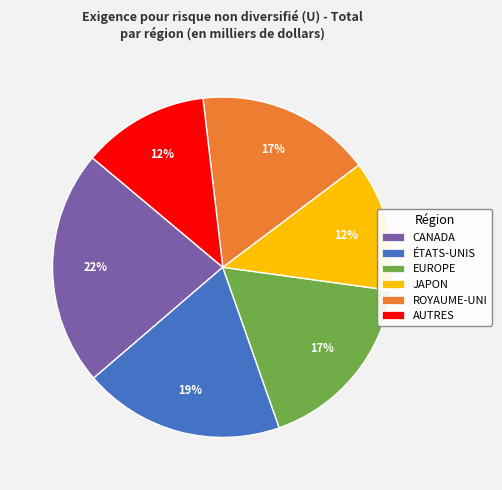

To the nearest percent, what is the average slice percentage?

17%